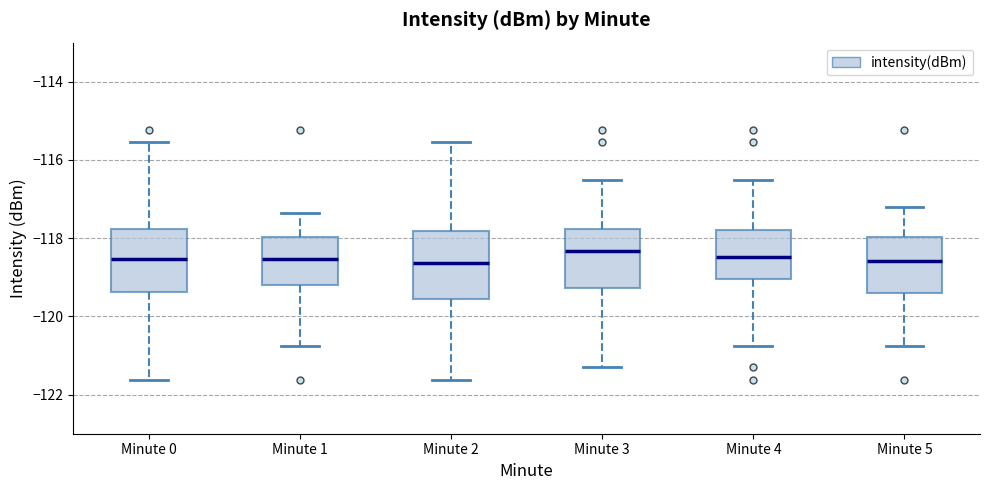

Reading left to right, transcribe this box plot: for each box, give where its median line is, the range the box spans, and where its two whiskers end, as read against the y-axis. The values are not printed on the chart, so give them approximately, as read against the axis.

Minute 0: median -118.6, box -119.4 to -117.8, whiskers -121.6 to -115.6
Minute 1: median -118.6, box -119.2 to -118.0, whiskers -120.8 to -117.4
Minute 2: median -118.6, box -119.6 to -117.8, whiskers -121.6 to -115.6
Minute 3: median -118.4, box -119.2 to -117.8, whiskers -121.2 to -116.6
Minute 4: median -118.4, box -119.0 to -117.8, whiskers -120.8 to -116.6
Minute 5: median -118.6, box -119.4 to -118.0, whiskers -120.8 to -117.2